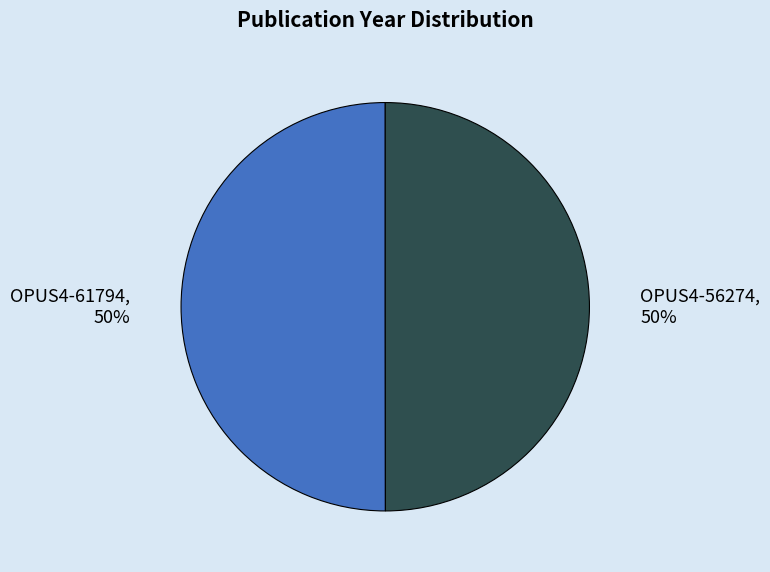

Count the number of slices in the pie.

2